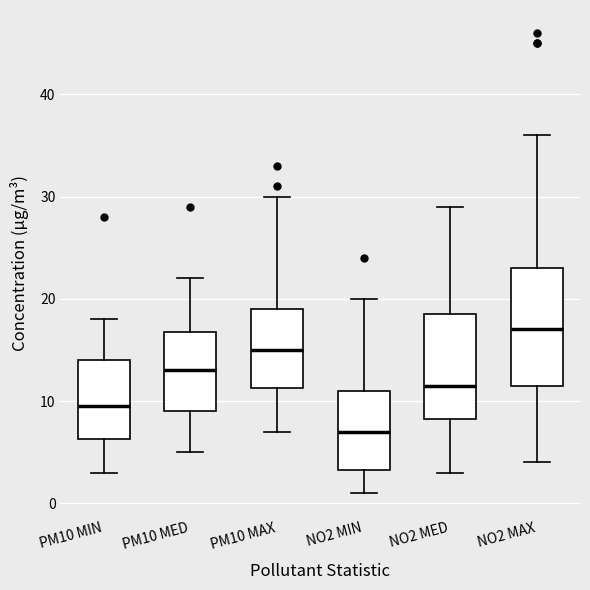

Reading left to right, transcribe this box plot: for each box, give where its median line is, the range the box spans, and where its two whiskers end, as read against the y-axis. The values are not printed on the chart, so give them approximately, as read against the axis.

PM10 MIN: median 10, box 6 to 14, whiskers 3 to 18
PM10 MED: median 13, box 9 to 17, whiskers 5 to 22
PM10 MAX: median 15, box 11 to 19, whiskers 7 to 30
NO2 MIN: median 7, box 3 to 11, whiskers 1 to 20
NO2 MED: median 12, box 8 to 19, whiskers 3 to 29
NO2 MAX: median 17, box 12 to 23, whiskers 4 to 36